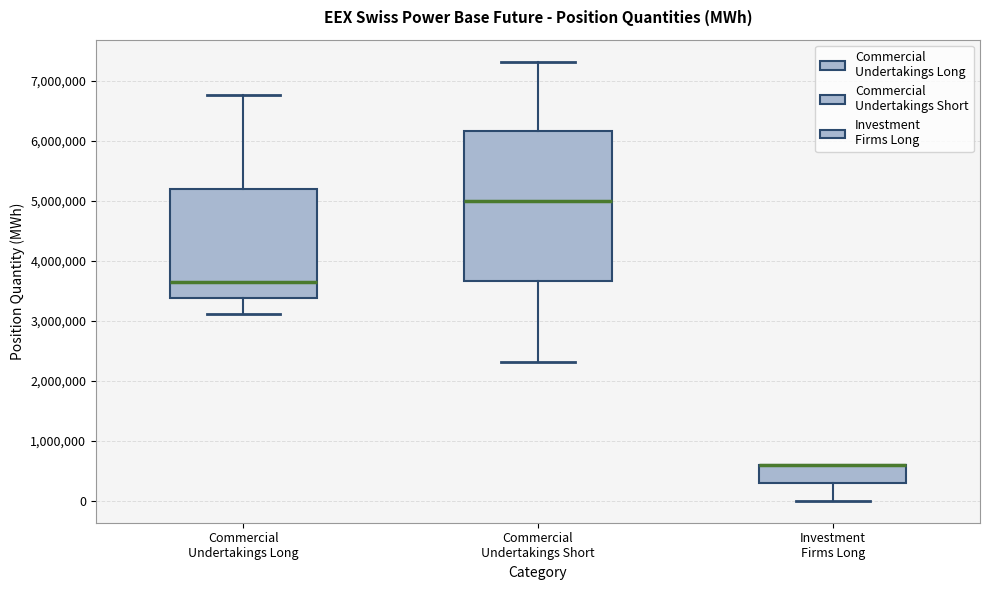

Where is the lower edge of the box for Commercial Undertakings Long on the y-axis? The values are not printed on the chart, so give them approximately, as read against the axis.

3400000